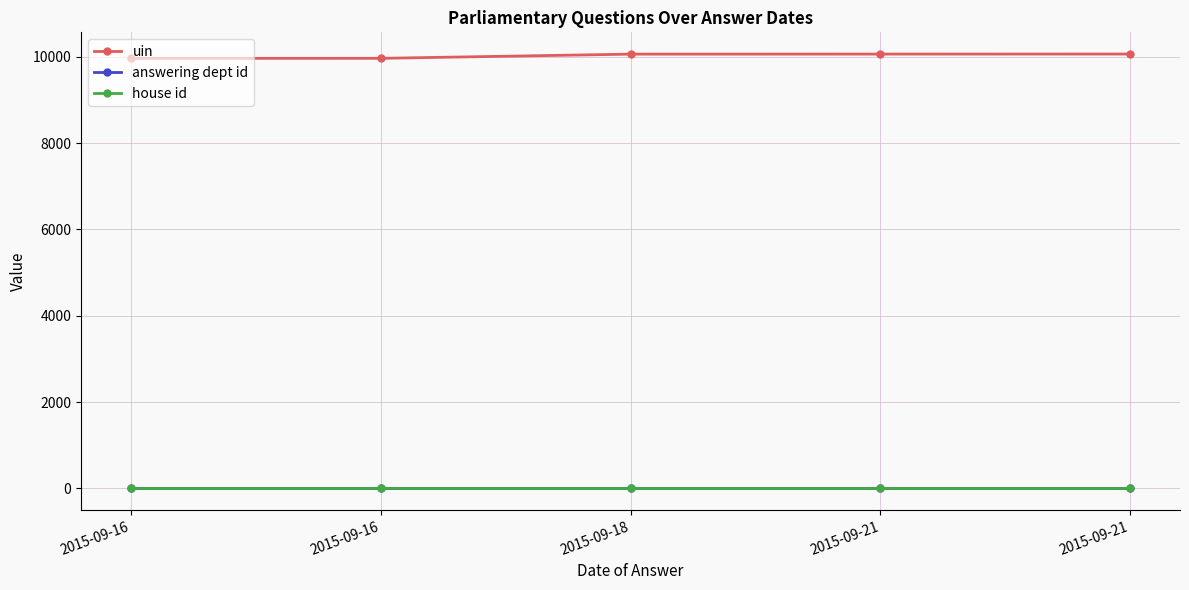

What is the spread (max minus min) of values at 2015-09-16?

9959